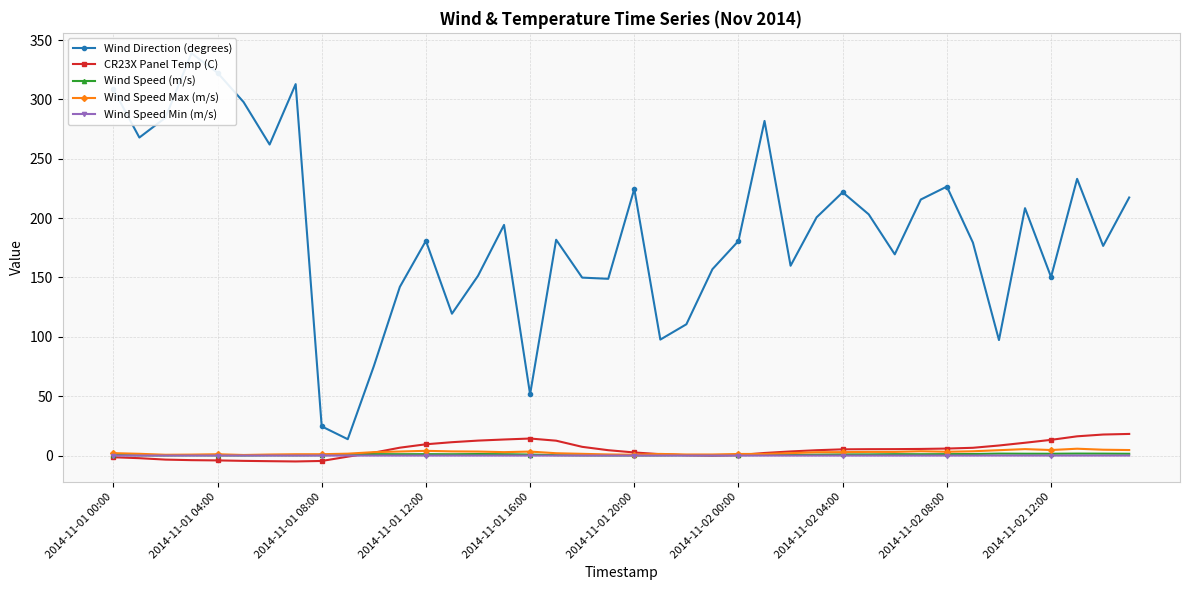

True or false: CR23X Panel Temp (C) has a value of 5.2 at 2014-11-02 04:00.

True